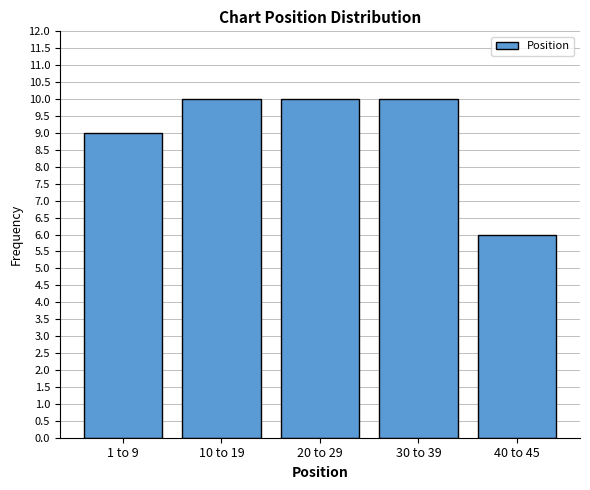

Reading left to right, extract all data points from this chart.

9	10	10	10	6